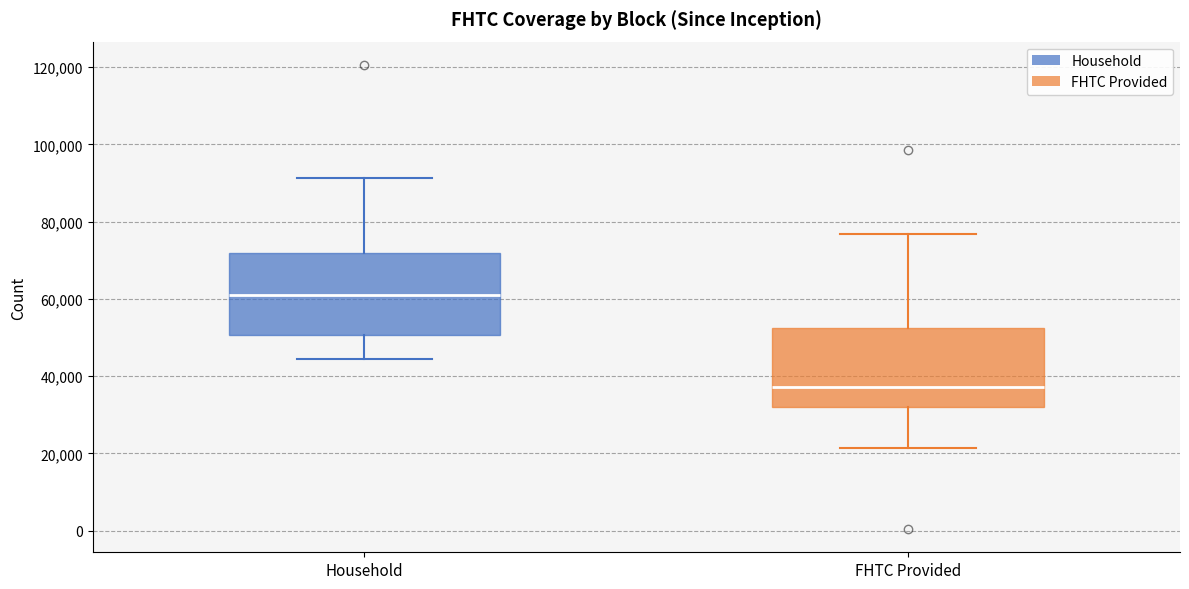

Reading left to right, read every box against the y-axis: the position of its median line, the range the box covers, and the ends of its whiskers. The values are not printed on the chart, so give them approximately, as read against the axis.

Household: median 60000, box 50000 to 72000, whiskers 44000 to 92000
FHTC Provided: median 38000, box 32000 to 52000, whiskers 22000 to 76000